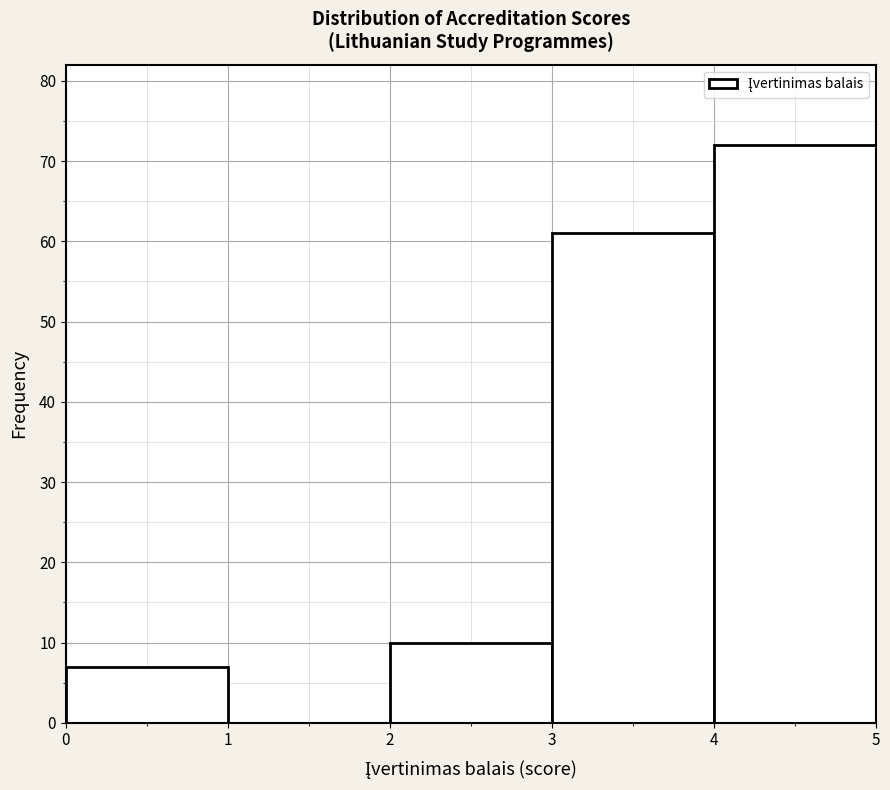

Over which range of the x-axis is the bar tallest?

4 to 5